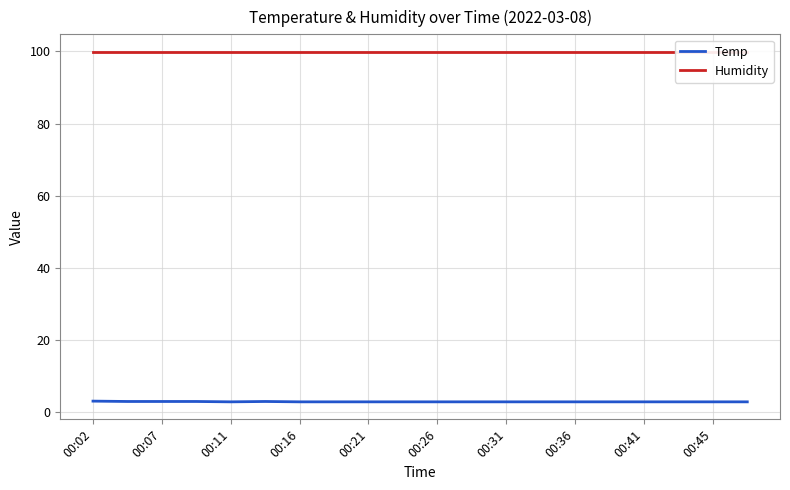

True or false: Humidity has a value of 49.7 at 00:26.

False